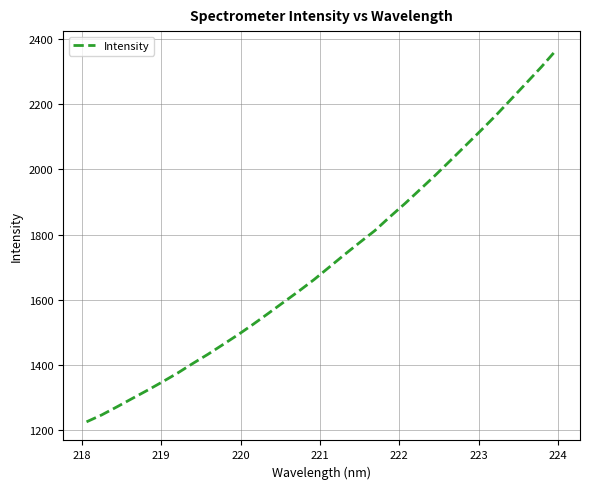

What is the maximum value shown in the chart?

2366.1